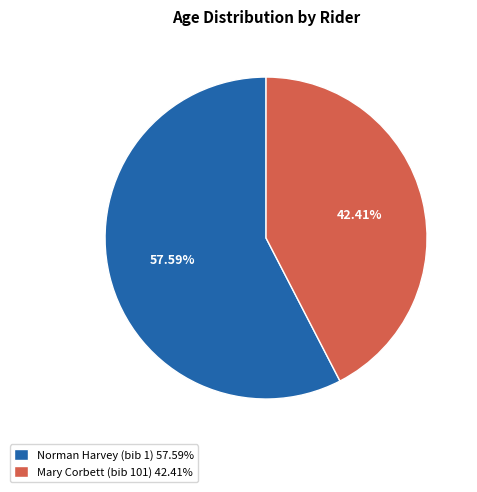

To the nearest percent, what percentage of the pie is Mary Corbett (bib 101)?

42%